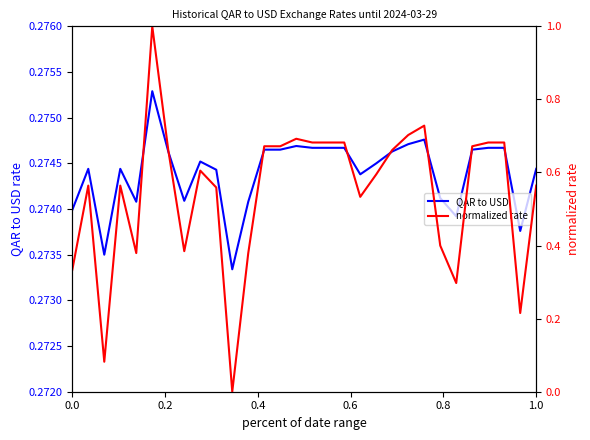

Reading right to left, what are all the values shown in this chart?

QAR to USD: 0.3	0.3	0.3	0.3	0.3	0.3	0.3	0.3	0.3	0.3	0.3	0.3	0.3	0.3	0.3	0.3	0.3	0.3	0.3	0.3	0.3	0.3	0.3	0.3	0.3	0.3	0.3	0.3	0.3	0.3
normalized rate: 0.6	0.2	0.7	0.7	0.7	0.3	0.4	0.7	0.7	0.7	0.6	0.5	0.7	0.7	0.7	0.7	0.7	0.7	0.4	0.0	0.6	0.6	0.4	0.7	1.0	0.4	0.6	0.1	0.6	0.3